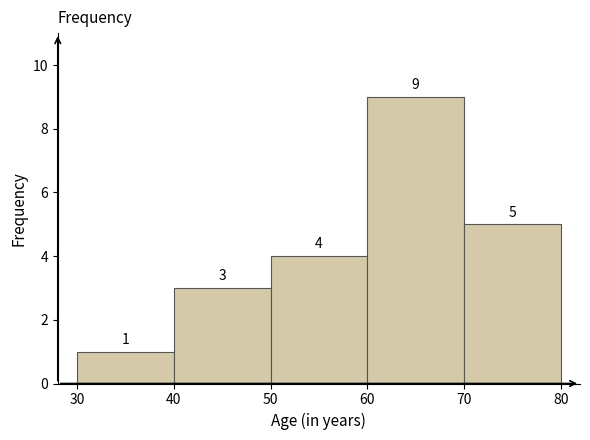

Reading left to right, transcribe this chart: for each bar, give the range it covers on the x-axis and its height.

30 to 40: 1
40 to 50: 3
50 to 60: 4
60 to 70: 9
70 to 80: 5